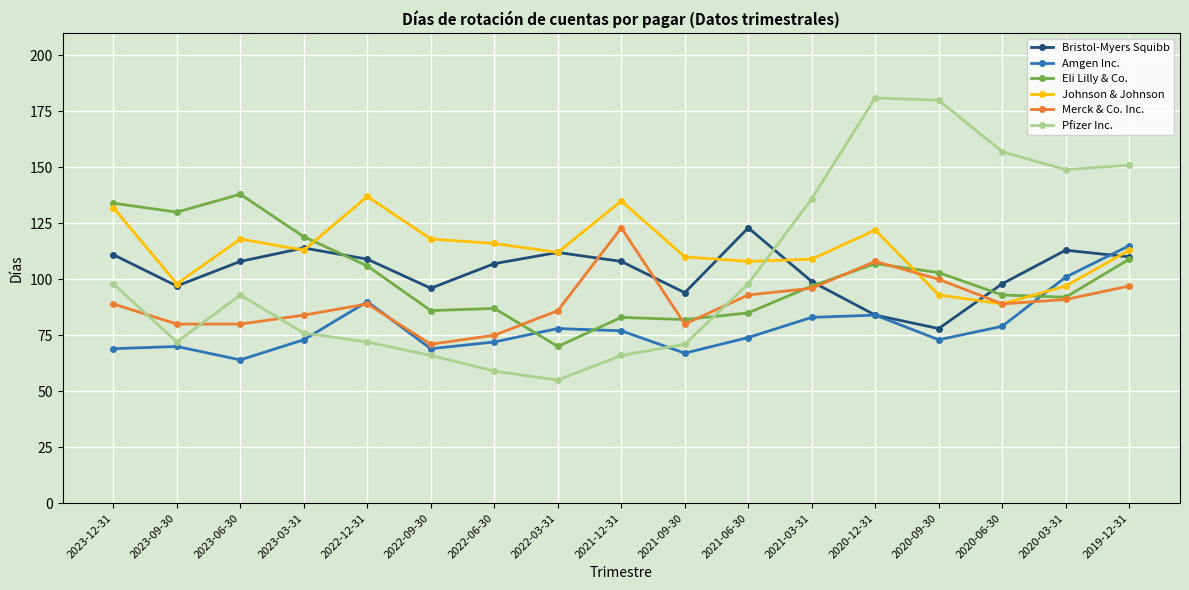

In Merck & Co. Inc., how many points are higher than both neighbors (excluding endpoints)?

3